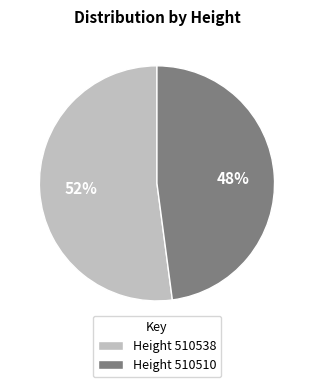

What percentage is the Height 510510 slice, to the nearest percent?

48%